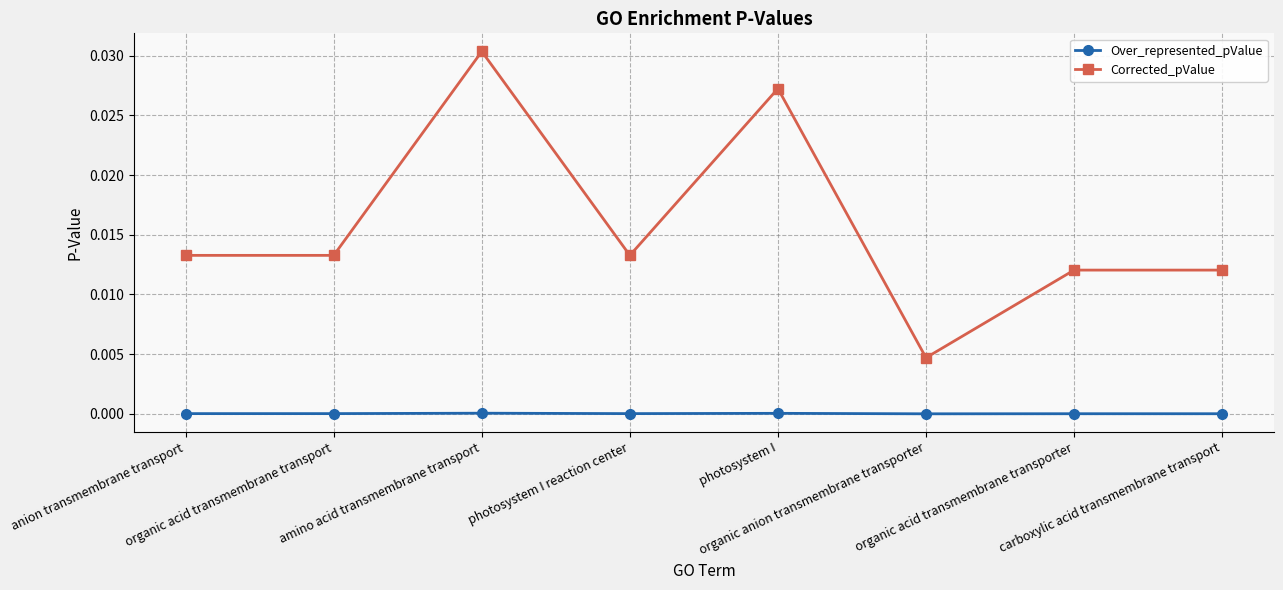

Which series has the largest range (max minus min)?

Corrected_pValue